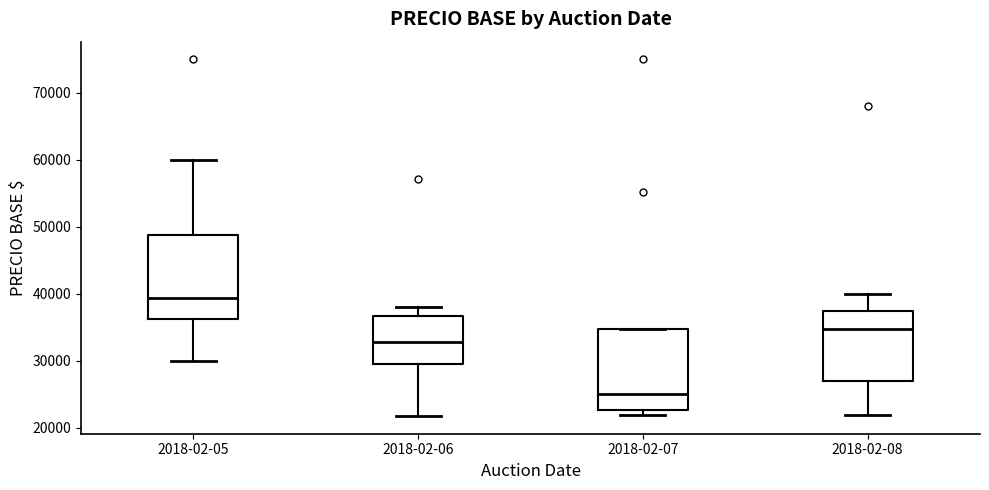

Which box's median line is the highest?

2018-02-05